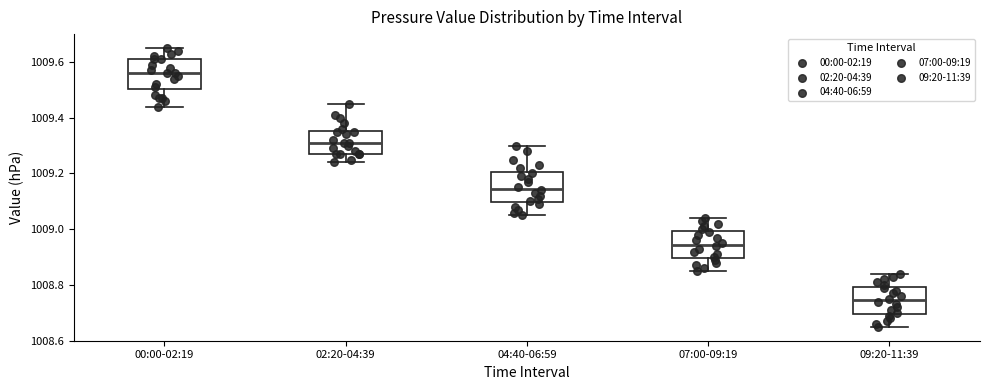

Reading left to right, transcribe this box plot: for each box, give where its median line is, the range the box spans, and where its two whiskers end, as read against the y-axis. The values are not printed on the chart, so give them approximately, as read against the axis.

00:00-02:19: median 1009.56, box 1009.50 to 1009.62, whiskers 1009.44 to 1009.66
02:20-04:39: median 1009.32, box 1009.28 to 1009.36, whiskers 1009.24 to 1009.46
04:40-06:59: median 1009.14, box 1009.10 to 1009.20, whiskers 1009.06 to 1009.30
07:00-09:19: median 1008.94, box 1008.90 to 1009.00, whiskers 1008.86 to 1009.04
09:20-11:39: median 1008.74, box 1008.70 to 1008.80, whiskers 1008.66 to 1008.84